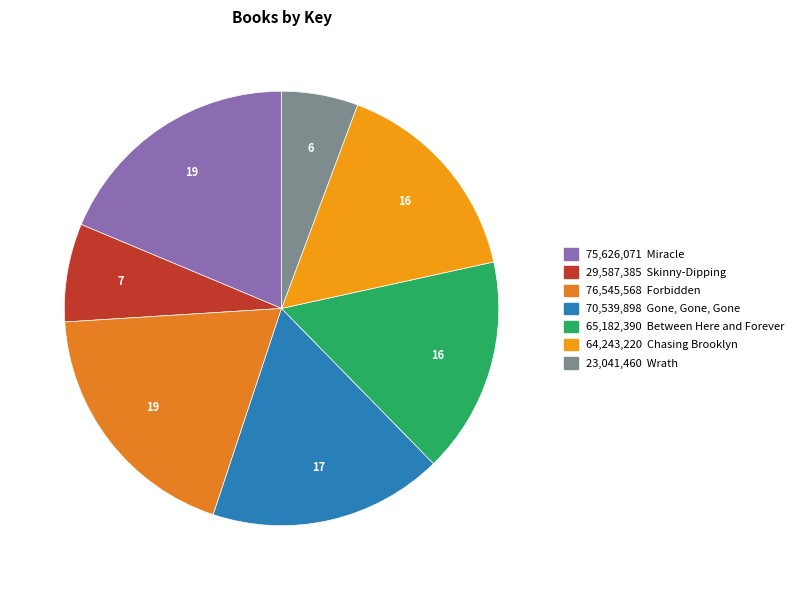

What is the largest slice in the pie chart?

Forbidden